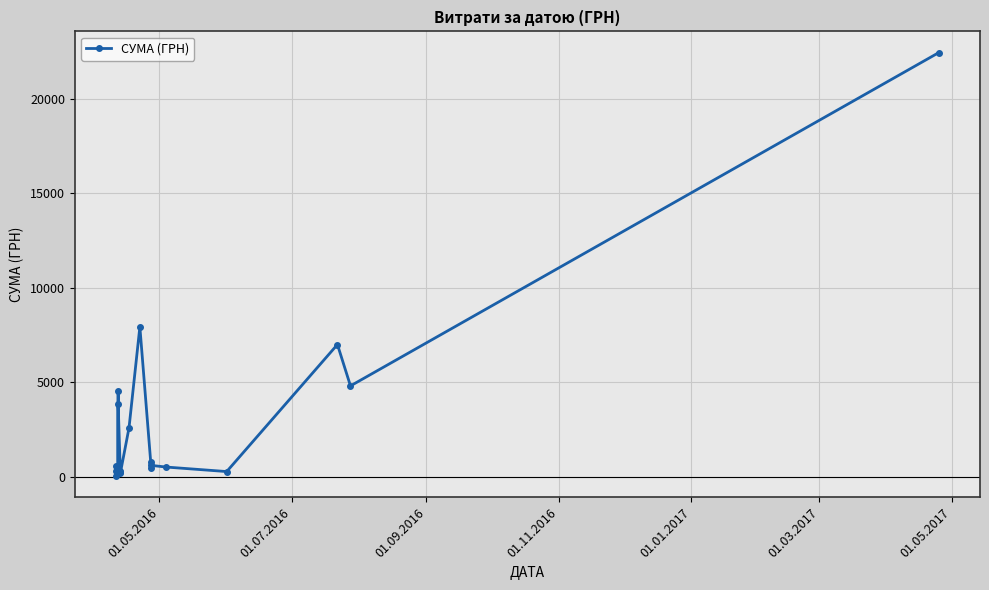

What is the difference between the second highest and minimum values?

7892.4